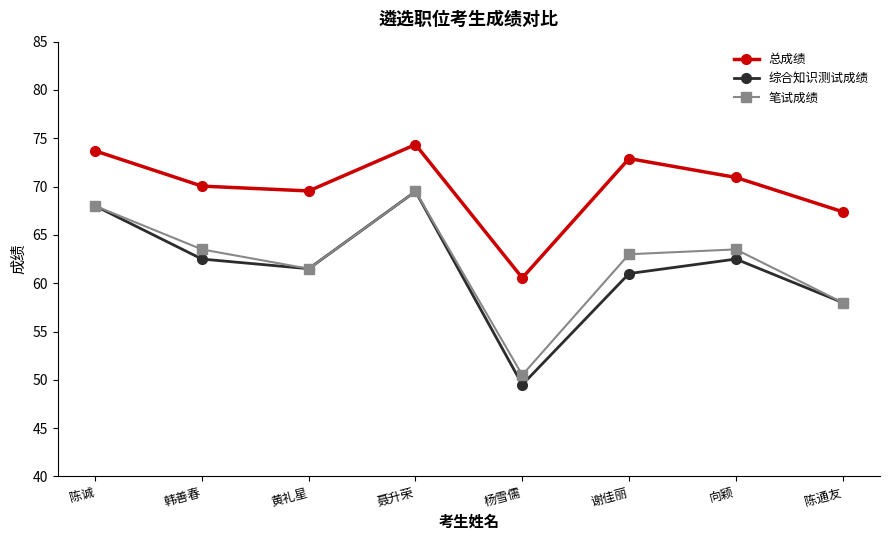

What is the smallest value displayed?

49.5